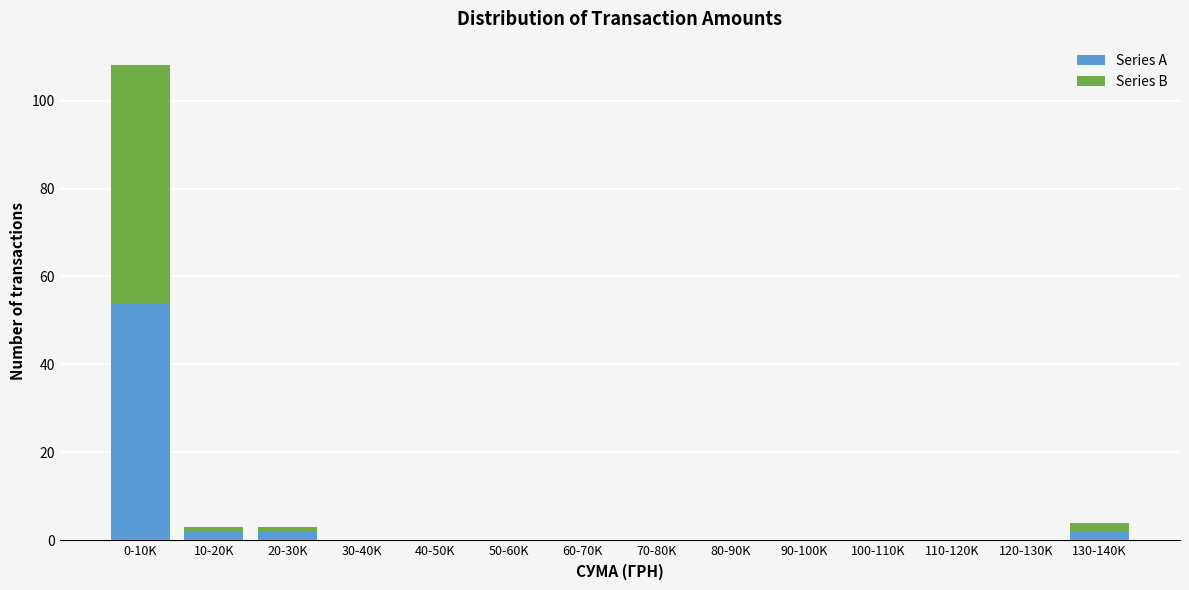

Reading left to right, what are the values for Series A?

0-10K=54	10-20K=2	20-30K=2	30-40K=0	40-50K=0	50-60K=0	60-70K=0	70-80K=0	80-90K=0	90-100K=0	100-110K=0	110-120K=0	120-130K=0	130-140K=2